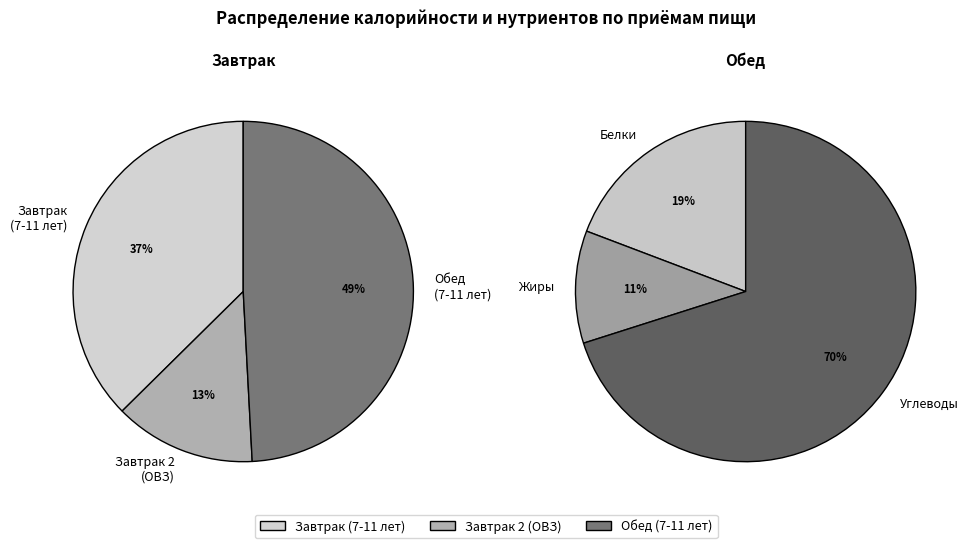

Between Завтрак 2 (ОВЗ) and Обед (7-11 лет), which is larger?

Обед (7-11 лет)